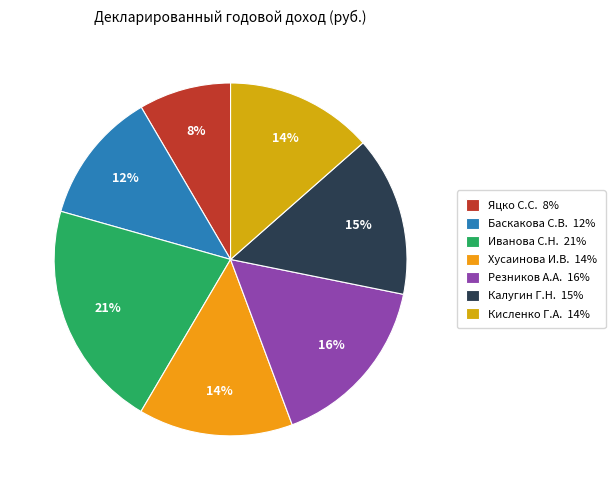

True or false: Баскакова С.В. accounts for 12% of the total.

True